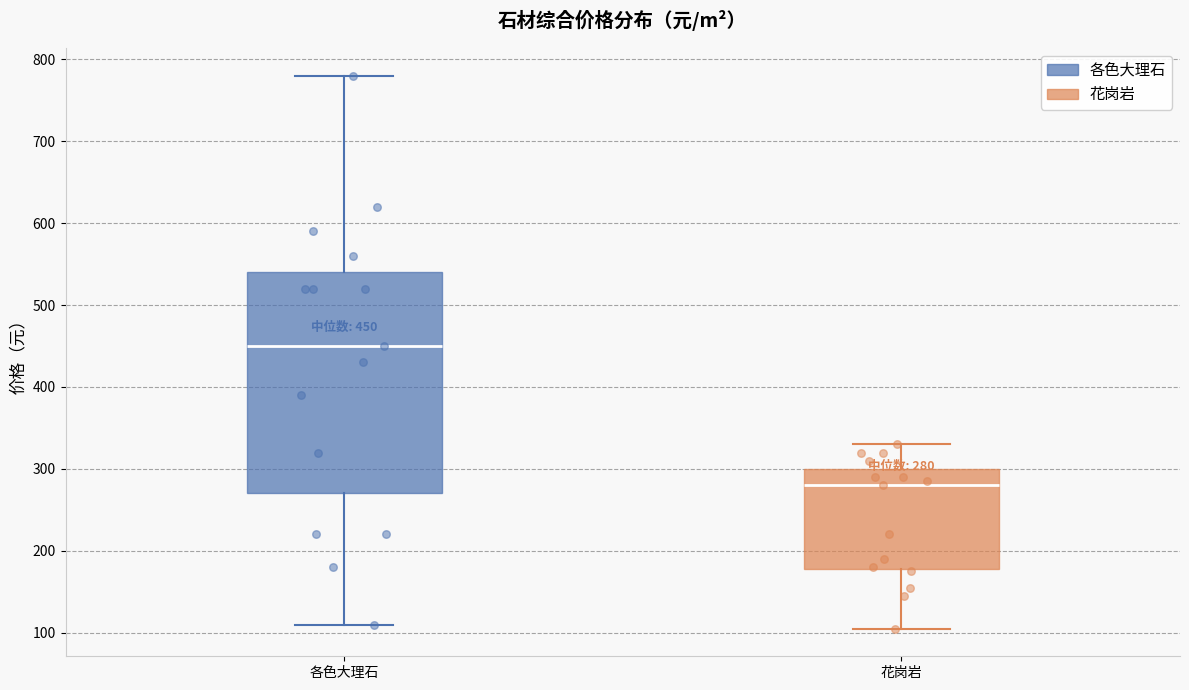

Comparing the boxes themselves (not the whiskers), which one is the tallest?

各色大理石